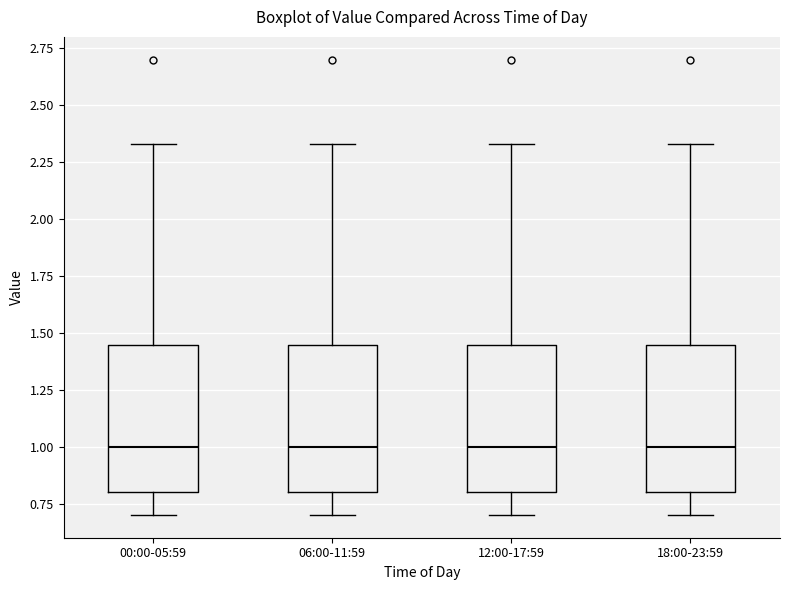

Where does the lower whisker of the box for 18:00-23:59 end on the y-axis? The values are not printed on the chart, so give them approximately, as read against the axis.

0.70